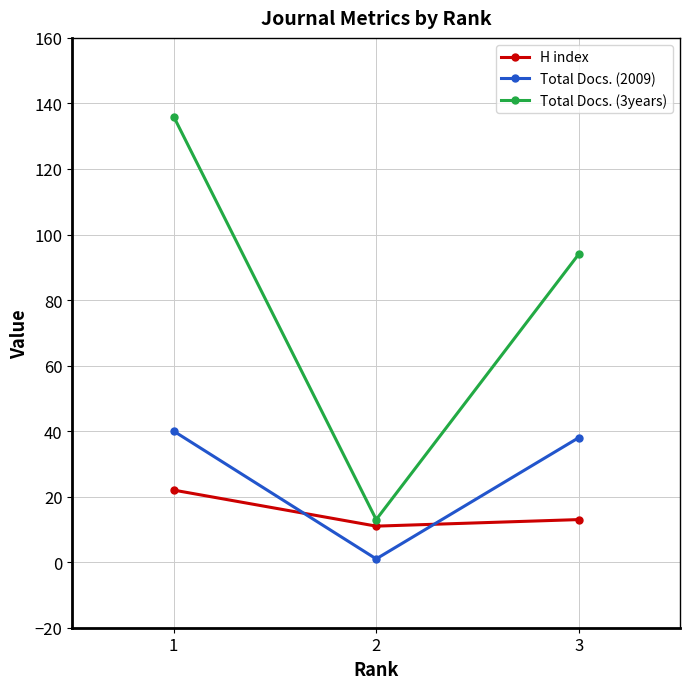

Reading left to right, extract all data points from this chart.

H index: 1=22	2=11	3=13
Total Docs. (2009): 1=40	2=1	3=38
Total Docs. (3years): 1=136	2=13	3=94